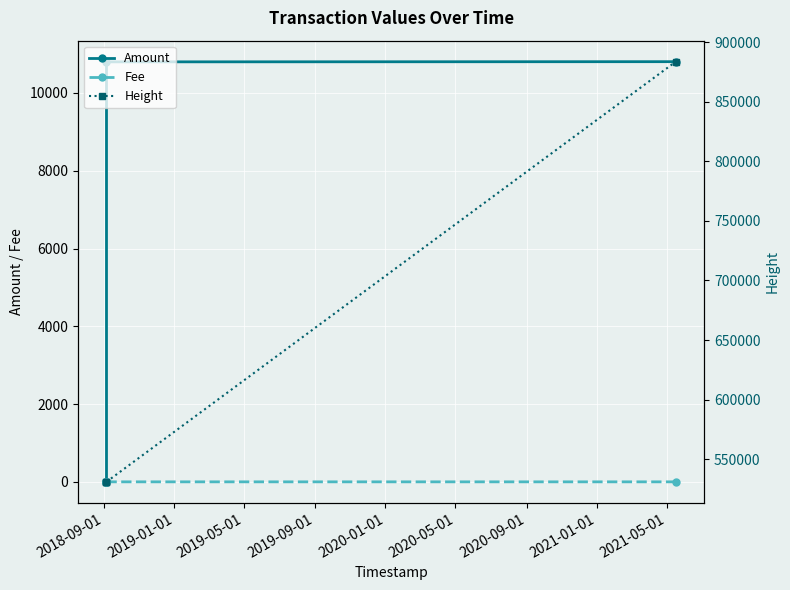

True or false: Fee has more than 2 points higher than both neighbors.

False